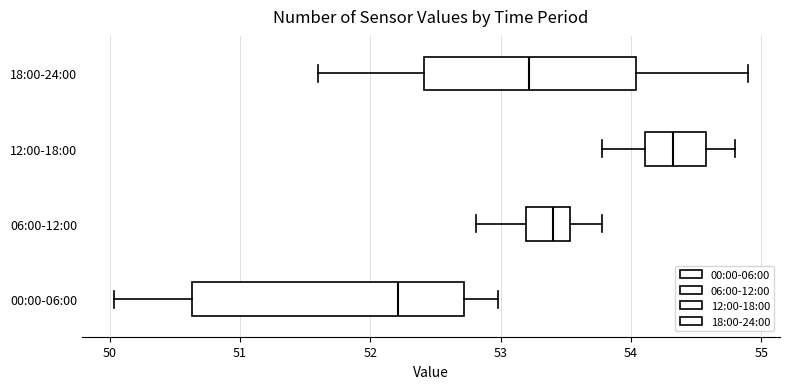

Reading bottom to top, transcribe this box plot: for each box, give where its median line is, the range the box spans, and where its two whiskers end, as read against the x-axis. The values are not printed on the chart, so give them approximately, as read against the axis.

00:00-06:00: median 52.2, box 50.6 to 52.7, whiskers 50.0 to 53.0
06:00-12:00: median 53.4, box 53.2 to 53.5, whiskers 52.8 to 53.8
12:00-18:00: median 54.3, box 54.1 to 54.6, whiskers 53.8 to 54.8
18:00-24:00: median 53.2, box 52.4 to 54.0, whiskers 51.6 to 54.9